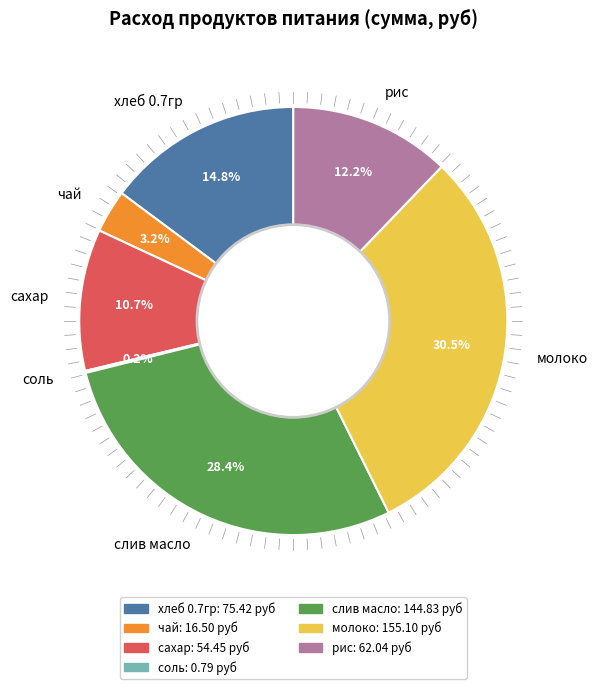

What percentage is NOT represented by молоко?

69.5%